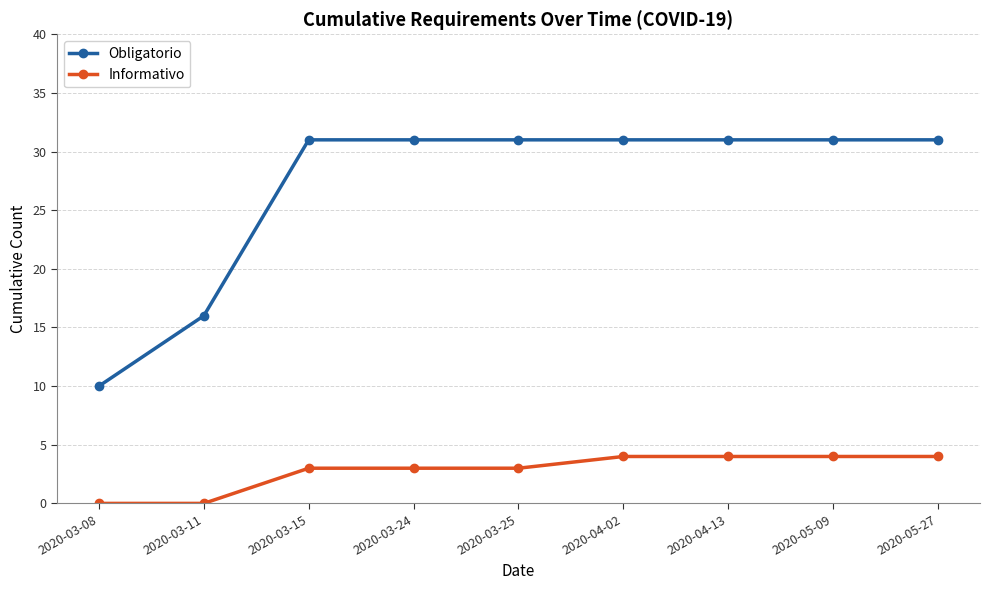

What is the total value across all series at 2020-03-08?

10